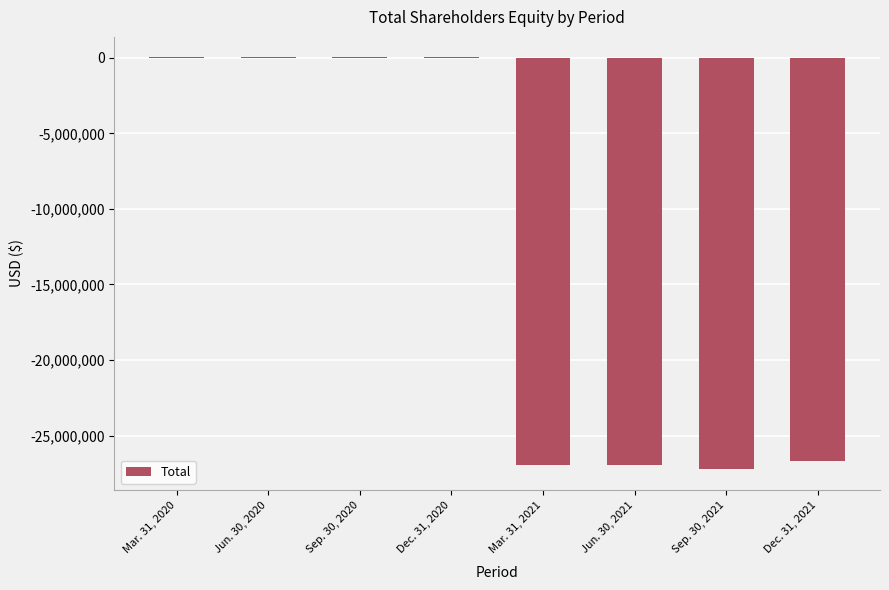

The value at Jun. 30, 2021 is -26967146. True or false?

True